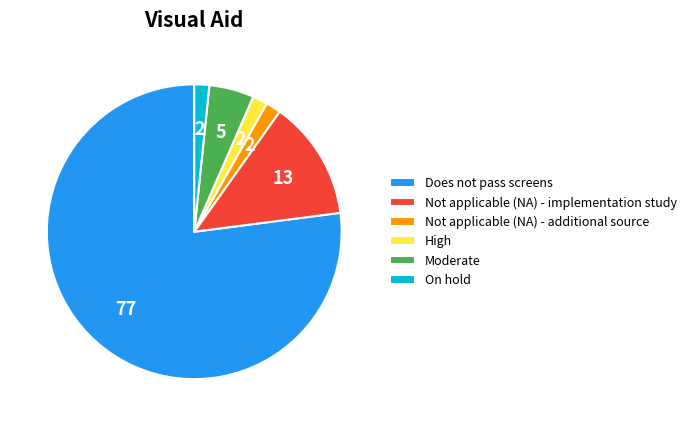

Is there any slice that represents more than half of the pie?

Yes